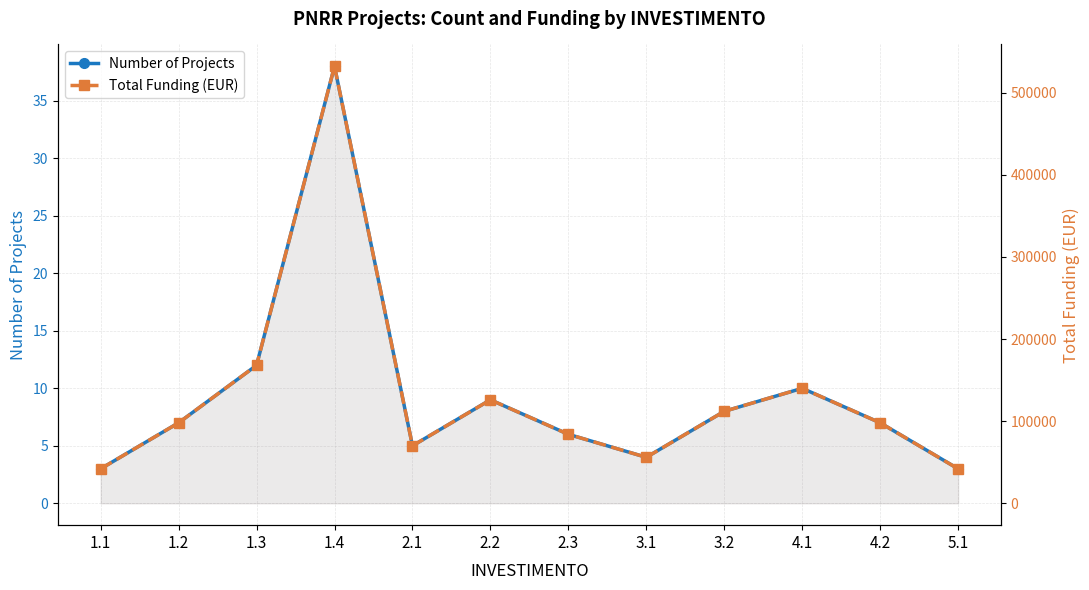

Which series has the largest range (max minus min)?

Total Funding (EUR)